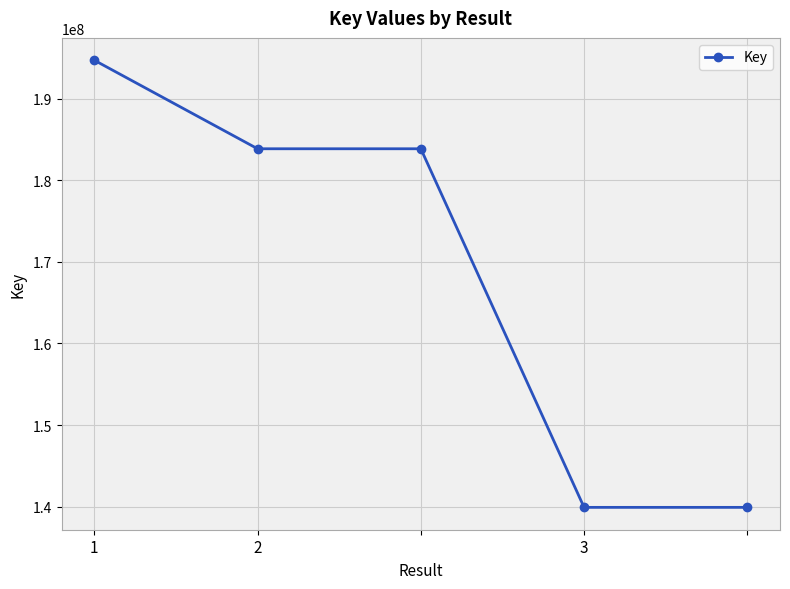

Does the chart display data point markers on the line(s)?

Yes